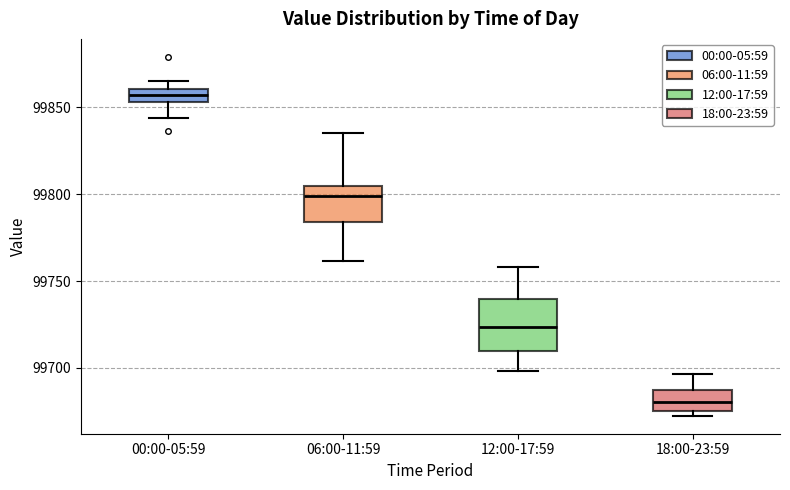

Which box has the lowest median line?

18:00-23:59